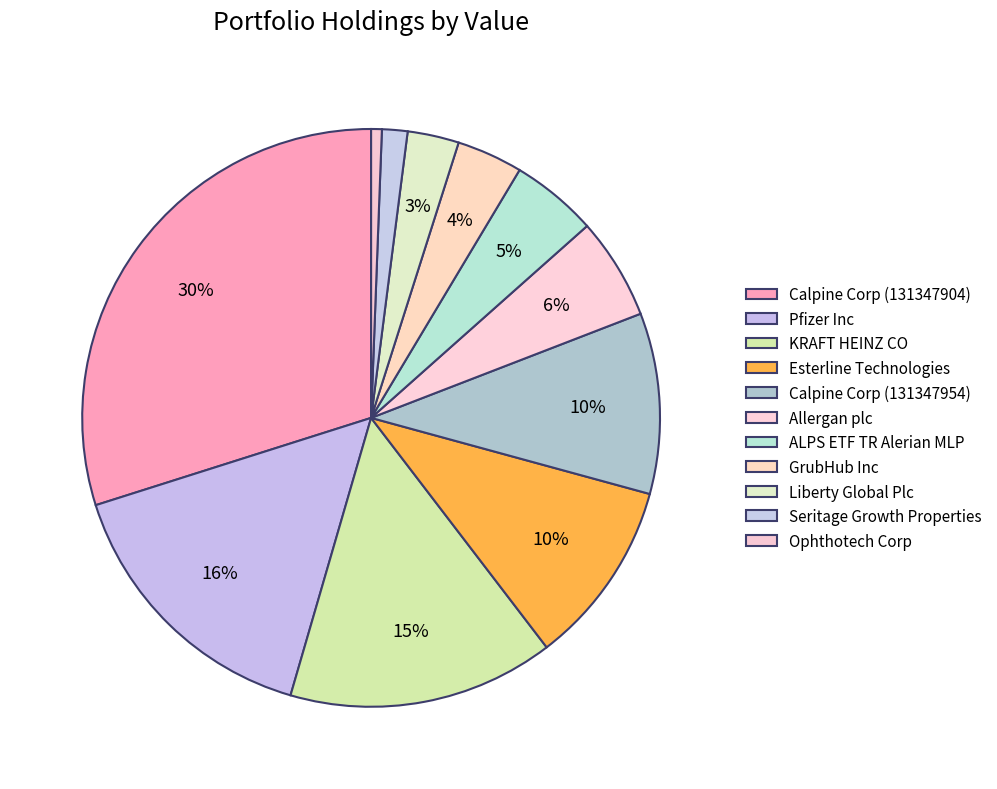

How many slices are in this pie chart?

11